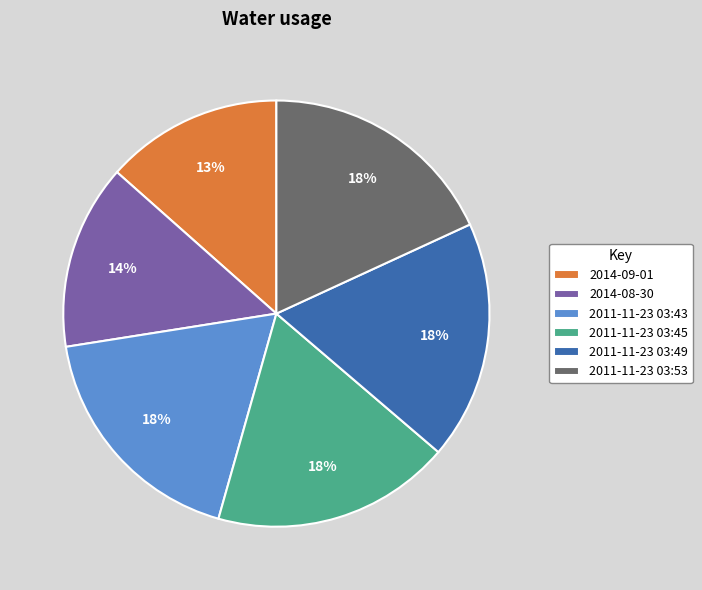

Count the number of slices in the pie.

6